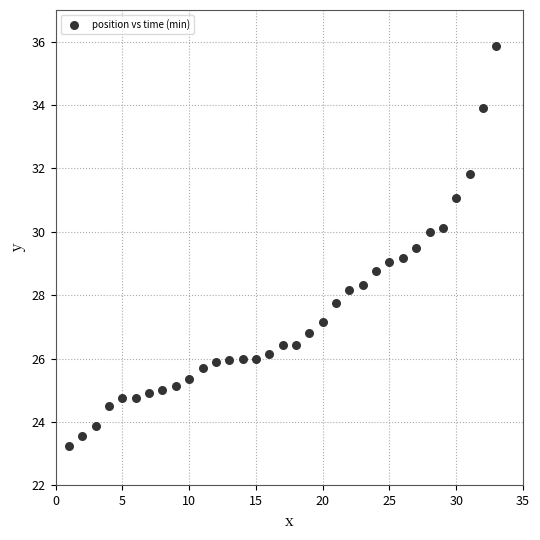

What is the range of X values (max minus min)?

32.0